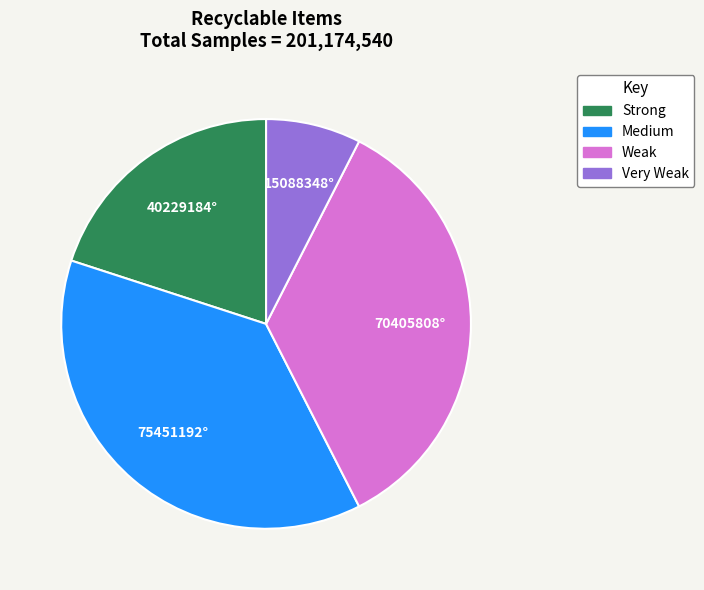

Is there any slice that represents more than half of the pie?

No